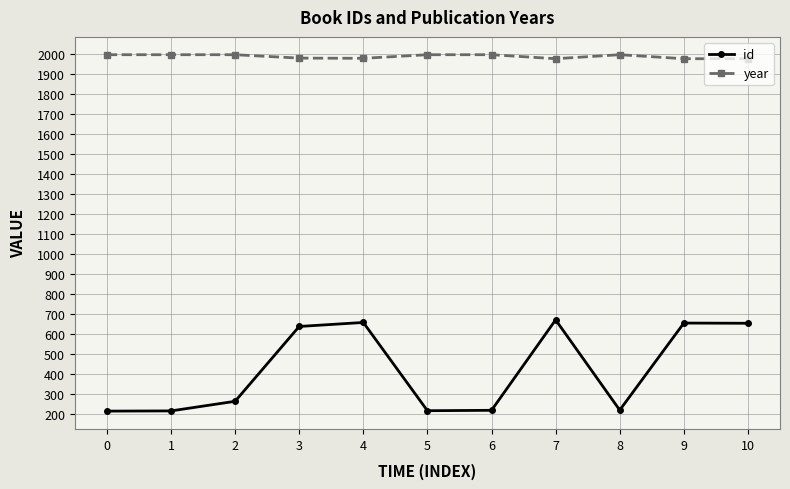

The id series shows 265 at 2. True or false?

True